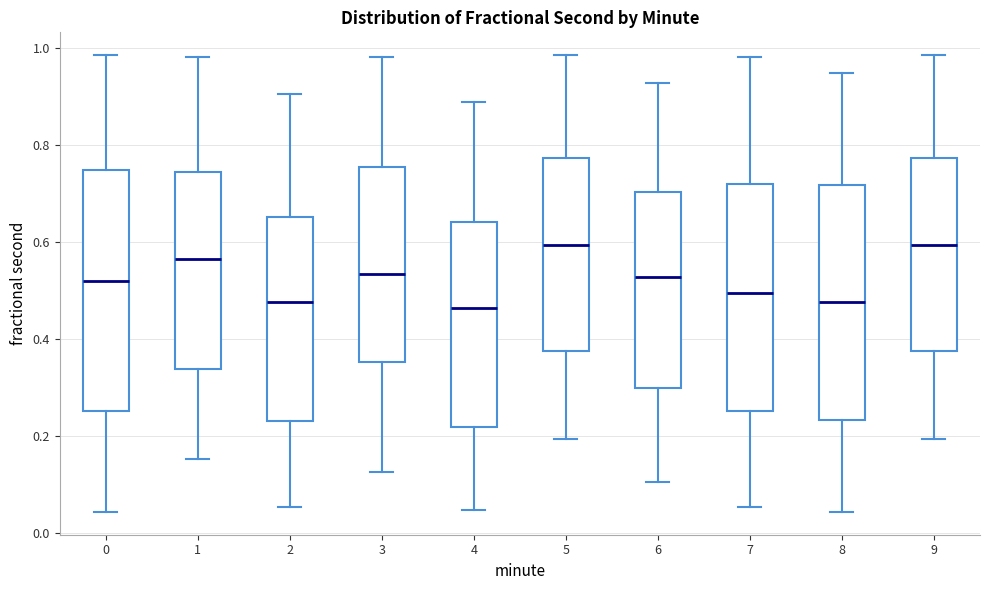

Reading left to right, read every box against the y-axis: the position of its median line, the range the box covers, and the ends of its whiskers. The values are not printed on the chart, so give them approximately, as read against the axis.

0: median 0.52, box 0.26 to 0.74, whiskers 0.04 to 0.98
1: median 0.56, box 0.34 to 0.74, whiskers 0.16 to 0.98
2: median 0.48, box 0.24 to 0.66, whiskers 0.06 to 0.90
3: median 0.54, box 0.36 to 0.76, whiskers 0.12 to 0.98
4: median 0.46, box 0.22 to 0.64, whiskers 0.04 to 0.88
5: median 0.60, box 0.38 to 0.78, whiskers 0.20 to 0.98
6: median 0.52, box 0.30 to 0.70, whiskers 0.10 to 0.92
7: median 0.50, box 0.26 to 0.72, whiskers 0.06 to 0.98
8: median 0.48, box 0.24 to 0.72, whiskers 0.04 to 0.94
9: median 0.60, box 0.38 to 0.78, whiskers 0.20 to 0.98